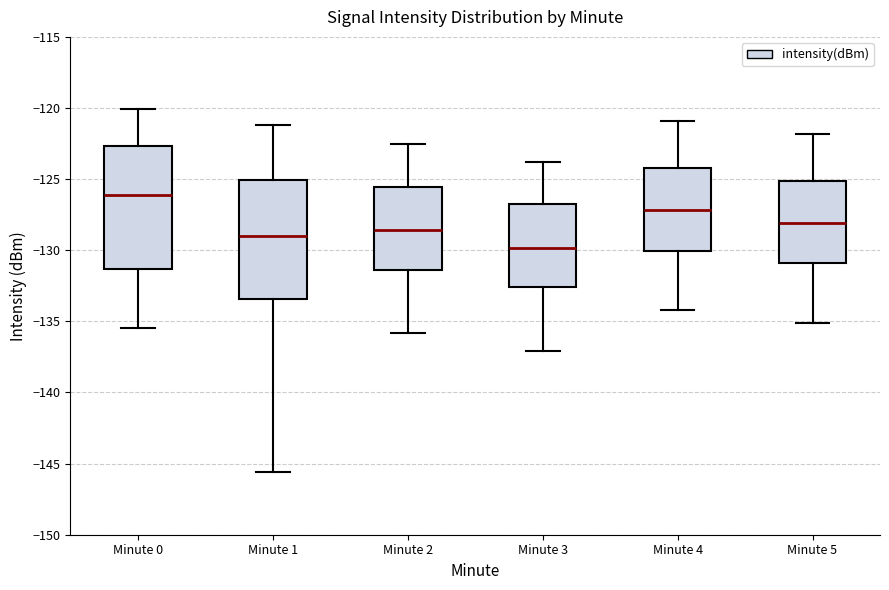

Reading left to right, read every box against the y-axis: the position of its median line, the range the box covers, and the ends of its whiskers. The values are not printed on the chart, so give them approximately, as read against the axis.

Minute 0: median -126.0, box -131.5 to -122.5, whiskers -135.5 to -120.0
Minute 1: median -129.0, box -133.5 to -125.0, whiskers -145.5 to -121.0
Minute 2: median -128.5, box -131.5 to -125.5, whiskers -136.0 to -122.5
Minute 3: median -130.0, box -132.5 to -126.5, whiskers -137.0 to -124.0
Minute 4: median -127.0, box -130.0 to -124.0, whiskers -134.0 to -121.0
Minute 5: median -128.0, box -131.0 to -125.0, whiskers -135.0 to -122.0